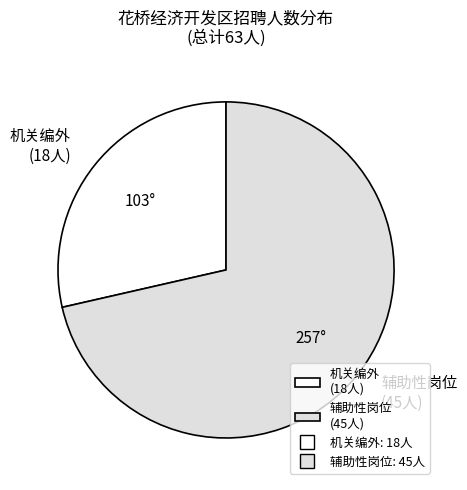

Rank the categories by value from lowest to highest.

机关编外 (18人), 辅助性岗位 (45人)